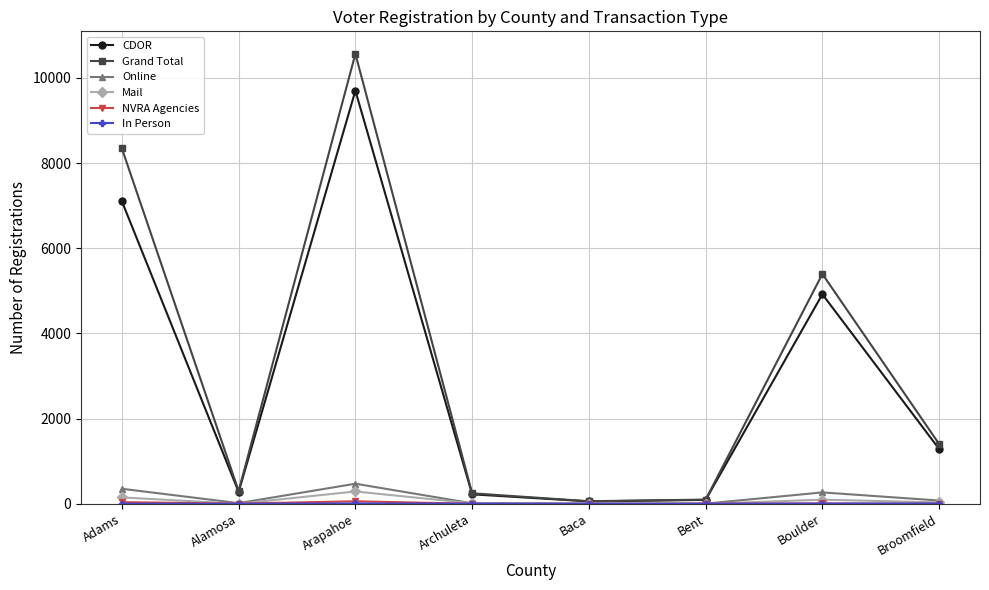

At how many categories does at least one series exceed 3375?

3